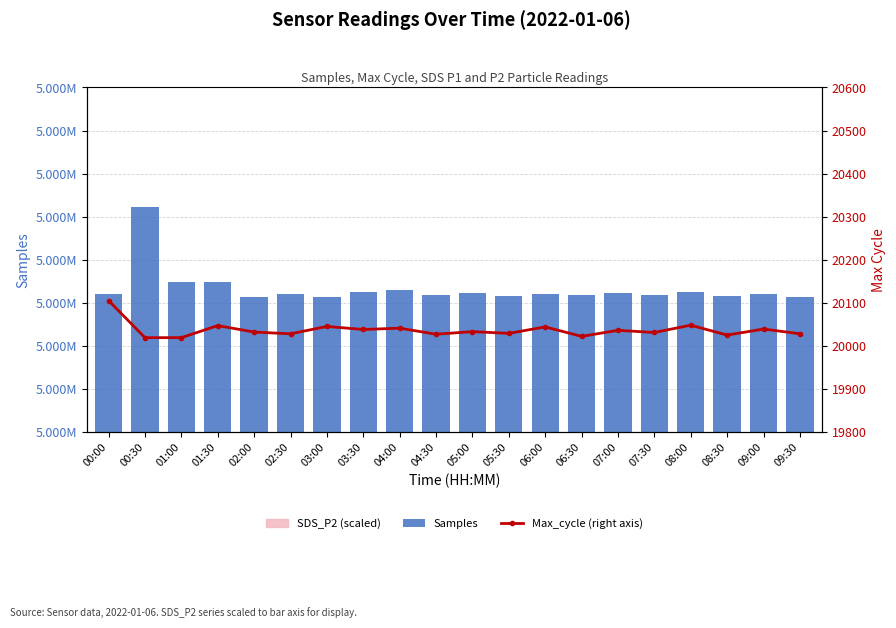

How many series are shown in this chart?

2